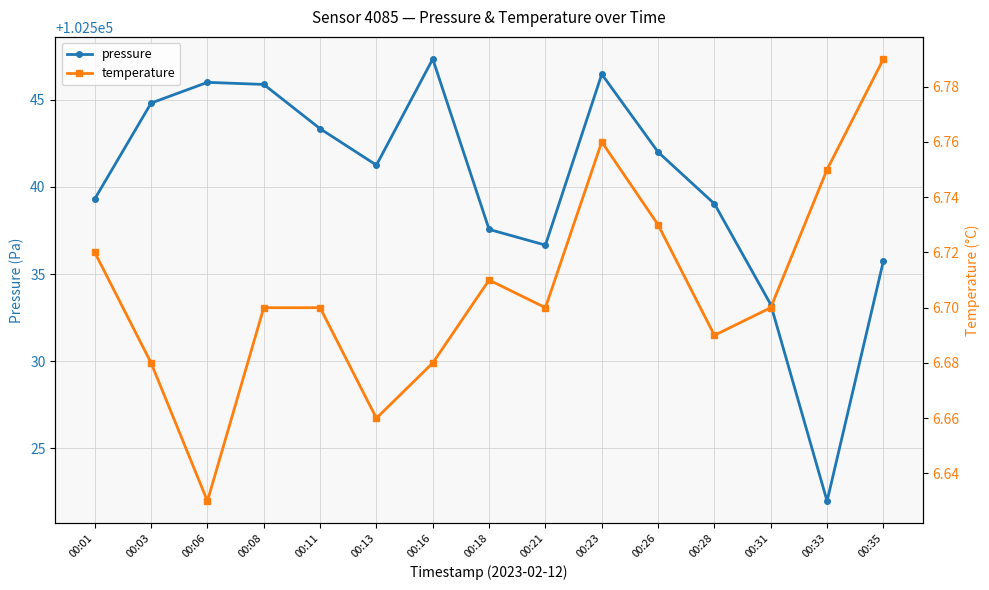

The pressure series shows 102533.2 at 00:31. True or false?

True